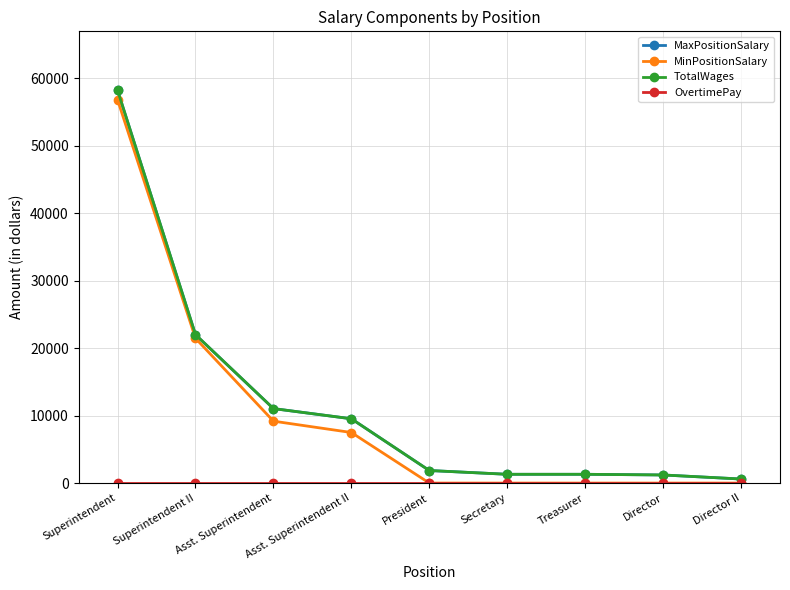

What is the difference between the maximum and second lowest values in the TotalWages series?

57025